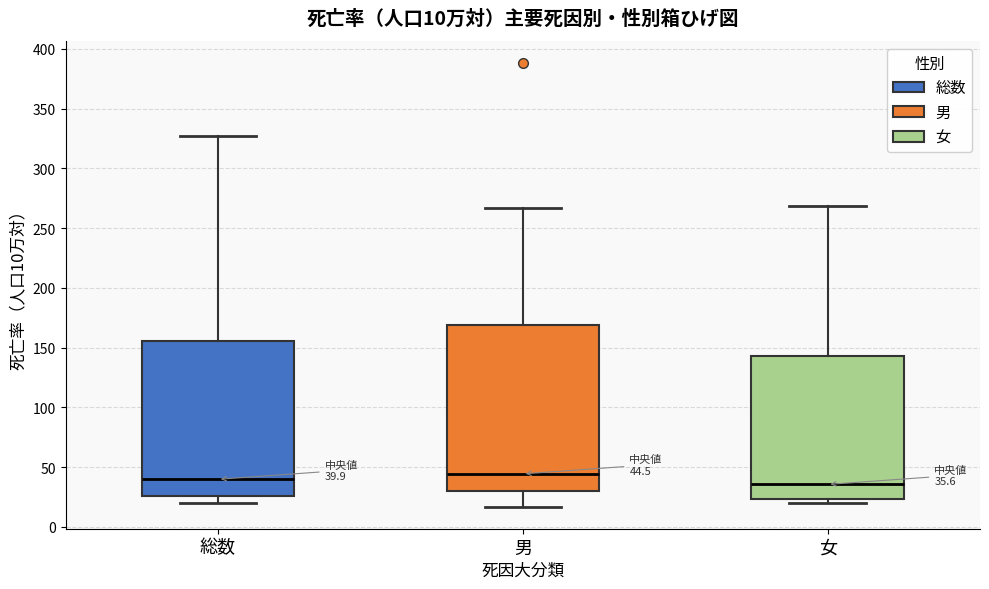

Comparing the boxes themselves (not the whiskers), which one is the tallest?

男